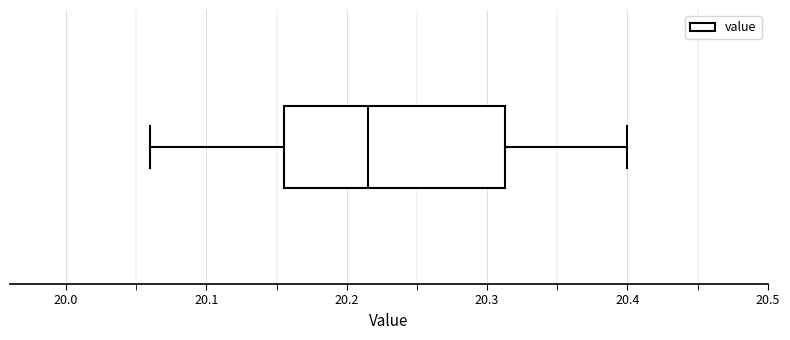

Transcribe this box plot: give where the median line is, the range the box spans, and where the two whiskers end, as read against the x-axis. The values are not printed on the chart, so give them approximately, as read against the axis.

median 20.22, box 20.16 to 20.31, whiskers 20.06 to 20.40